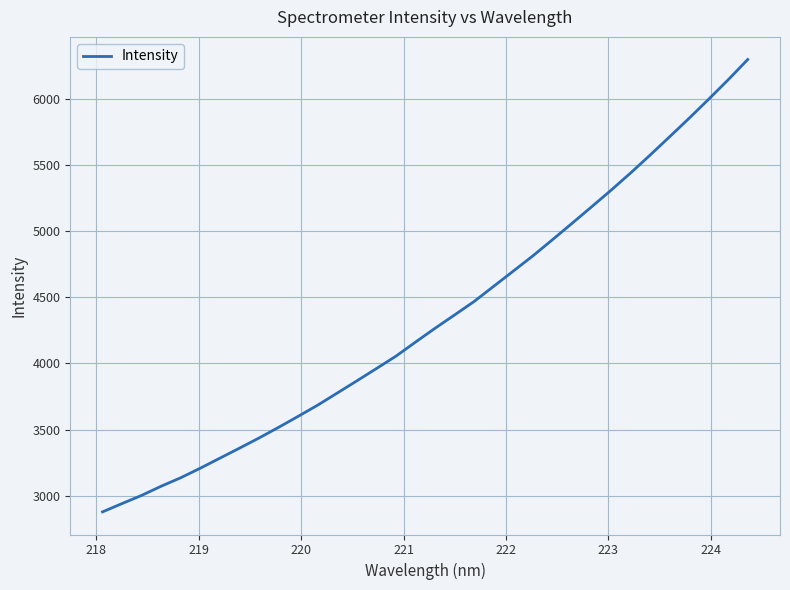

What is the difference between the maximum and minimum values?

3416.7